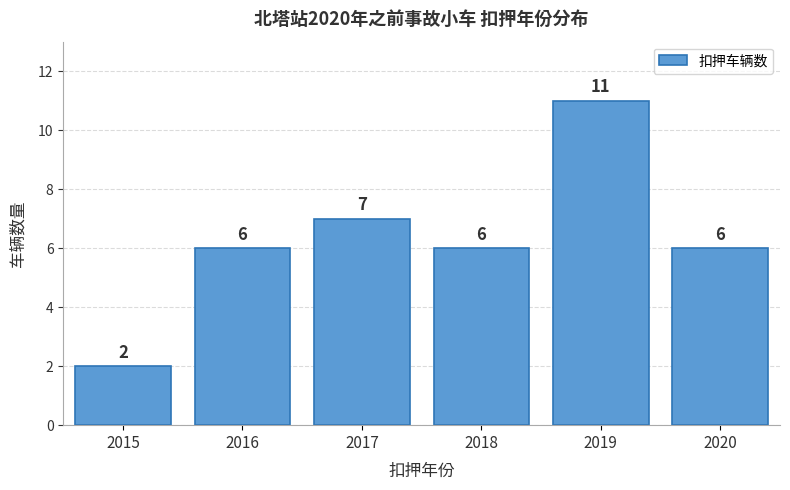

Reading left to right, transcribe all the data shown in this chart.

2015=2	2016=6	2017=7	2018=6	2019=11	2020=6